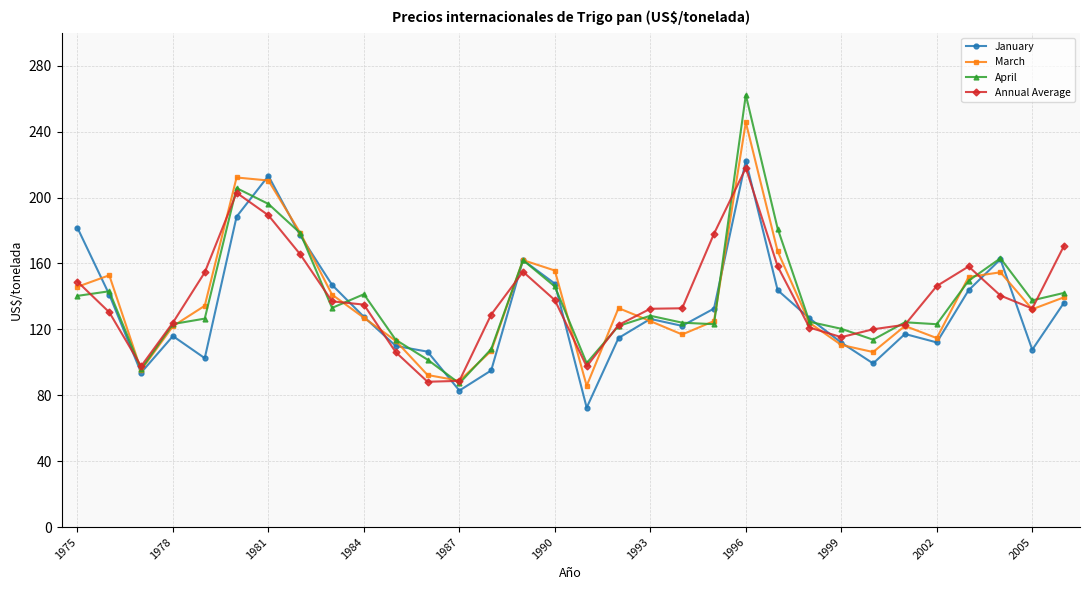

How many interior local peaks does the January series have?

7